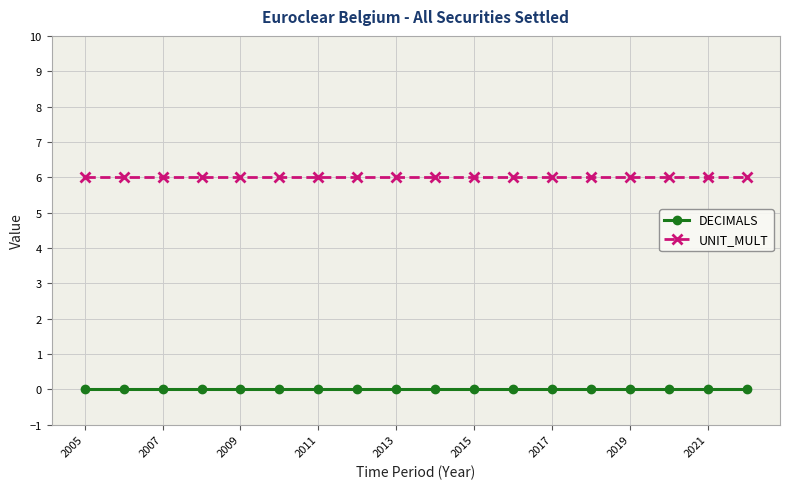

At how many categories does at least one series exceed 2?

18